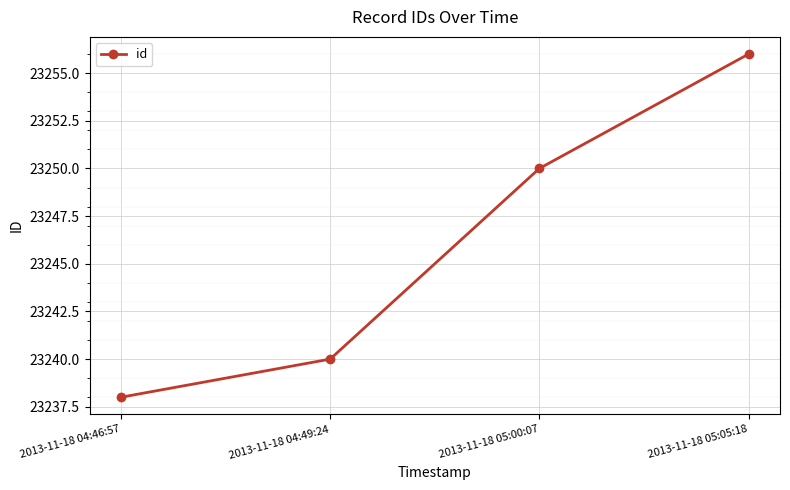

True or false: the data has more than 2 interior local peaks.

False